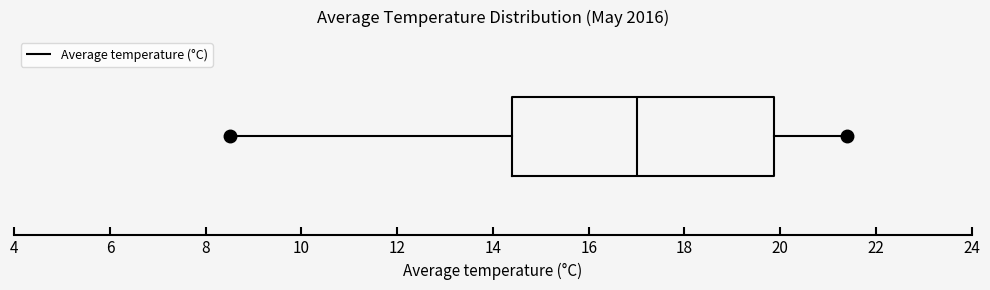

Read this box plot against the x-axis: the position of the median line, the range covered by the box, and the ends of both whiskers. The values are not printed on the chart, so give them approximately, as read against the axis.

median 17.0, box 14.4 to 19.8, whiskers 8.6 to 21.4